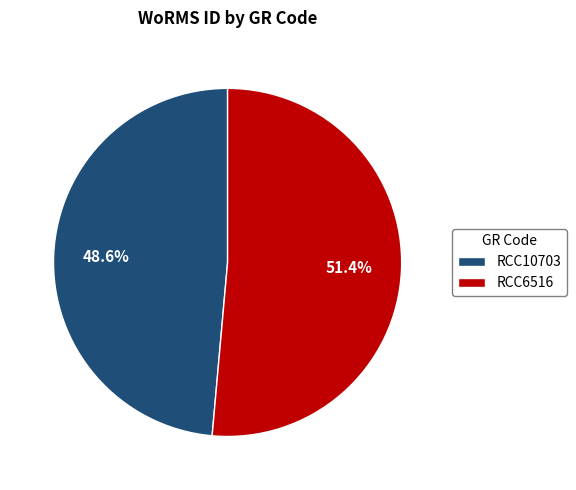

What percentage do RCC10703 and RCC6516 together represent?

100.0%